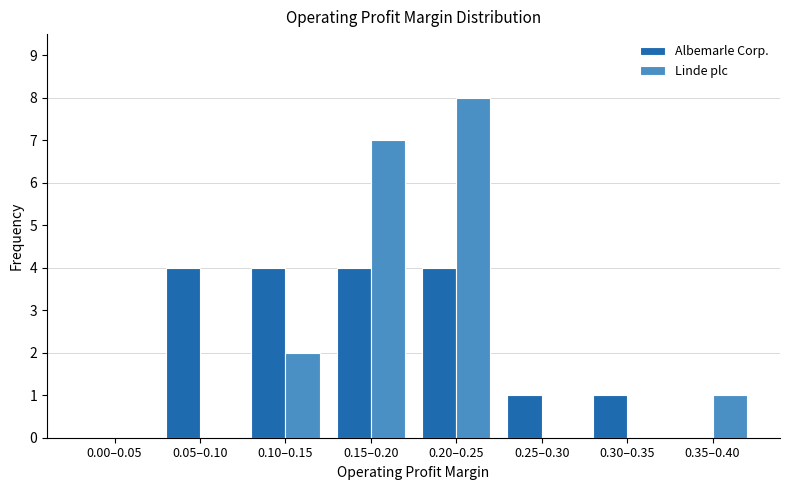

Reading right to left, transcribe all the data shown in this chart.

Albemarle Corp.: 0.35–0.40=0	0.30–0.35=1	0.25–0.30=1	0.20–0.25=4	0.15–0.20=4	0.10–0.15=4	0.05–0.10=4	0.00–0.05=0
Linde plc: 0.35–0.40=1	0.30–0.35=0	0.25–0.30=0	0.20–0.25=8	0.15–0.20=7	0.10–0.15=2	0.05–0.10=0	0.00–0.05=0